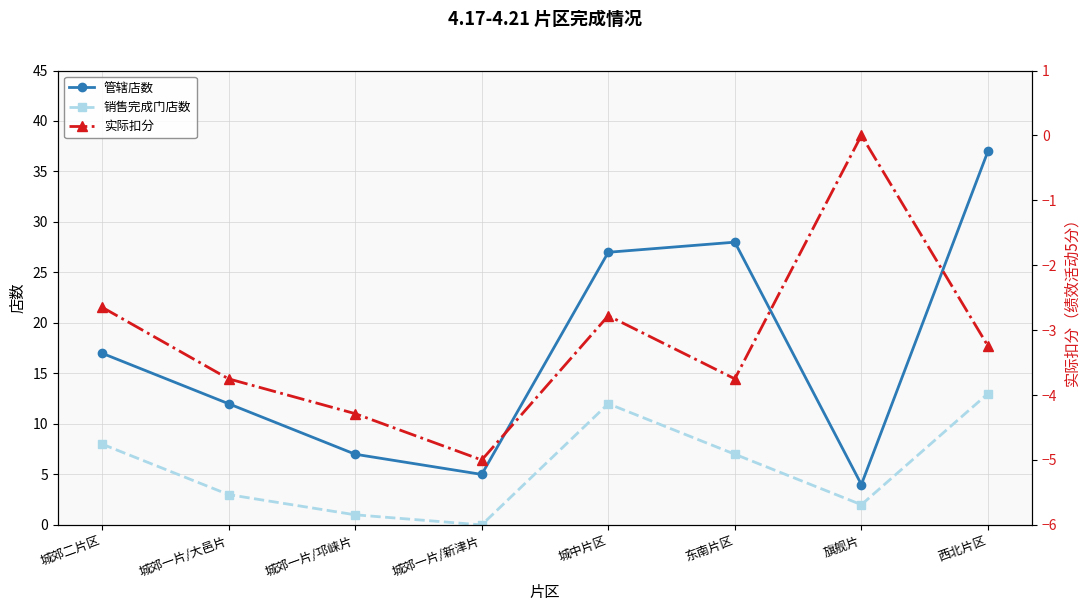

What is the difference between the highest and lowest values at 城郊一片/大邑片?

15.8